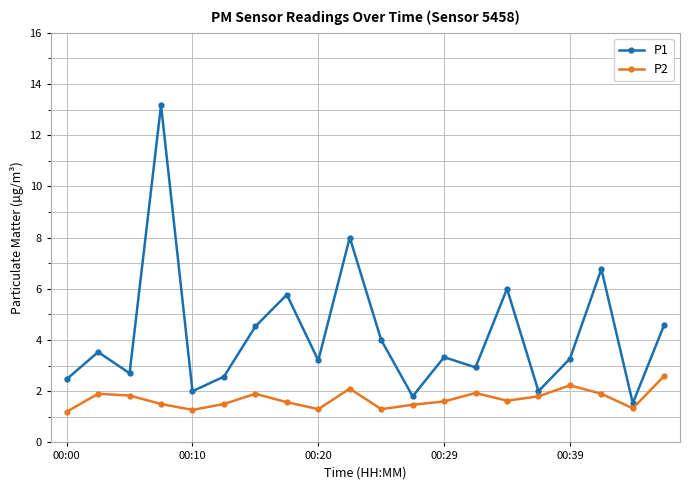

Does the chart display data point markers on the line(s)?

Yes